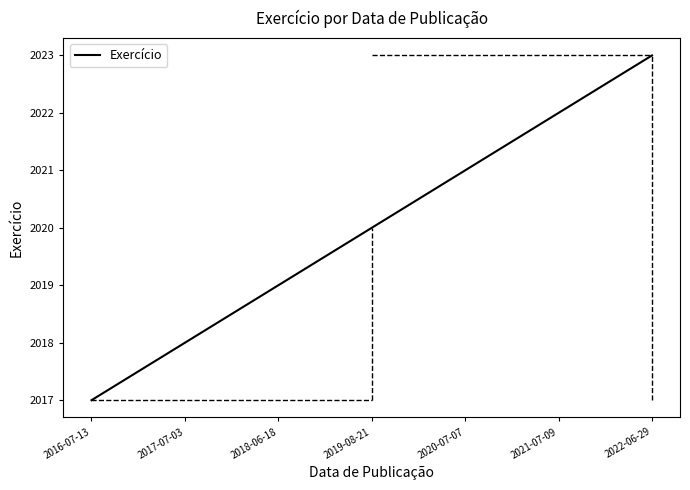

Is this an area chart (filled region under the line)?

No